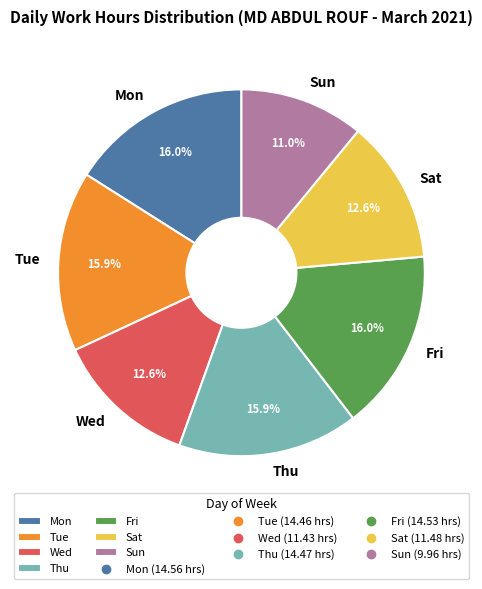

Does Thu represent more than half of the total?

No